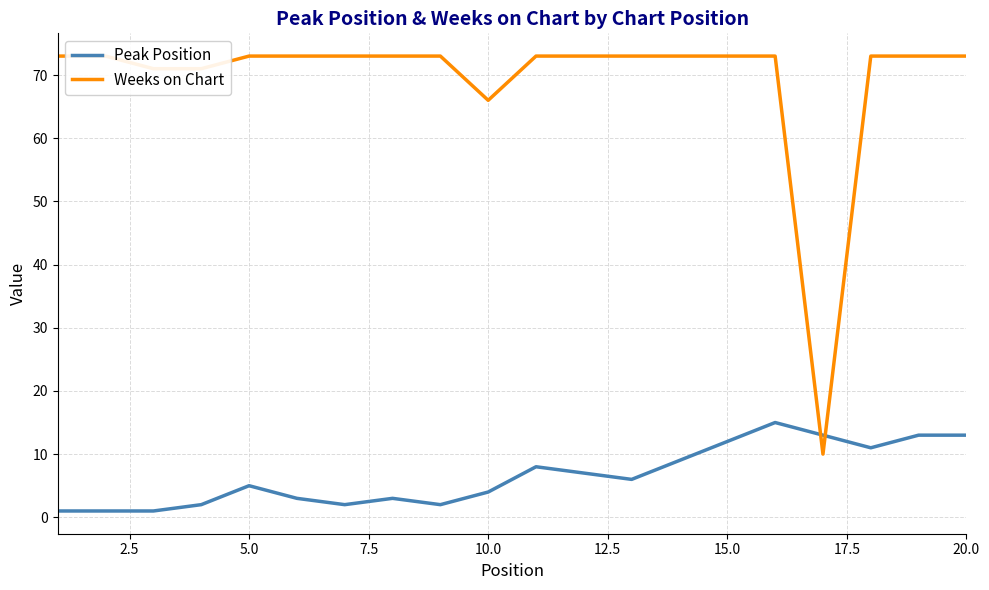

What is the highest value of the Peak Position series?

15